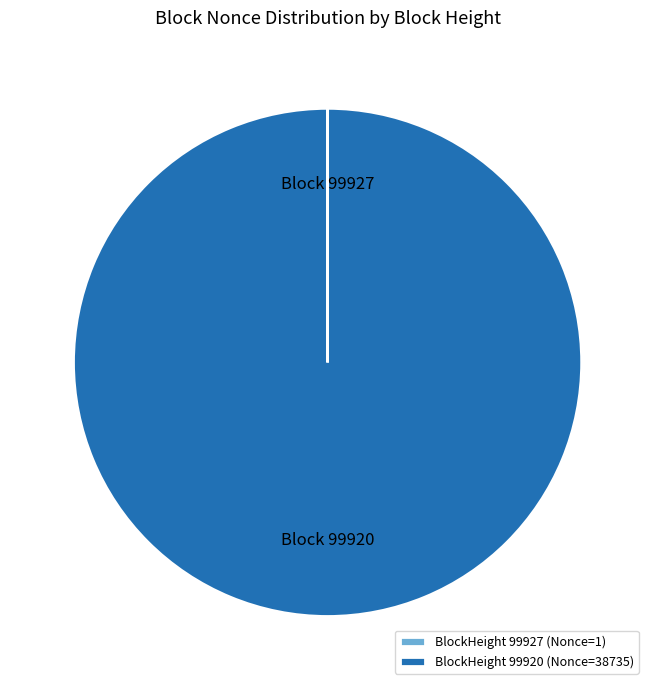

What is the majority slice?

BlockHeight 99920 (Nonce=38735)